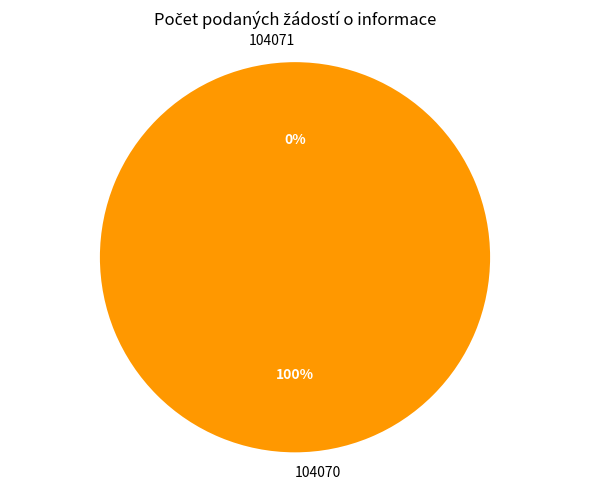

How many slices are in this pie chart?

2